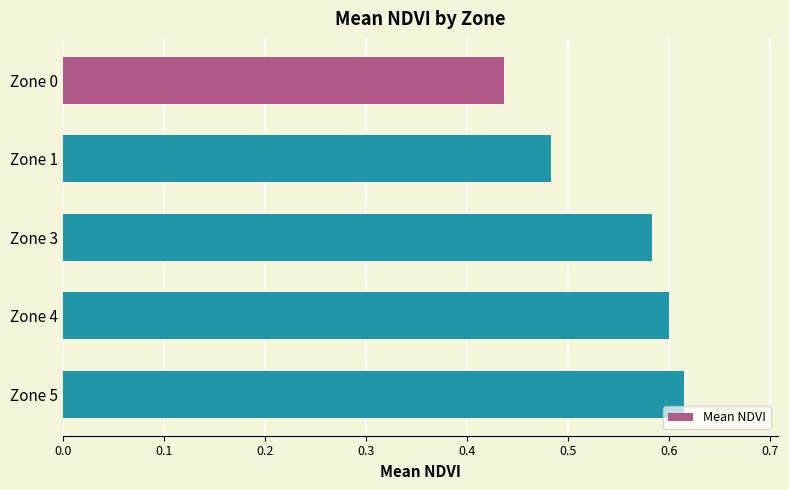

List the labels in order of value, smallest first.

Zone 0, Zone 1, Zone 3, Zone 4, Zone 5